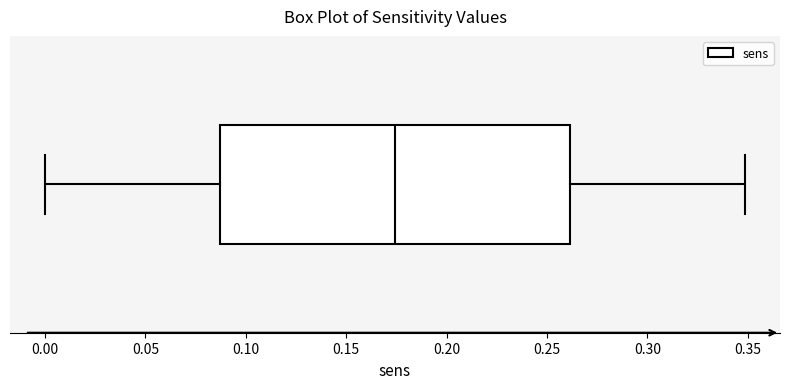

Read this box plot against the x-axis: the position of the median line, the range covered by the box, and the ends of both whiskers. The values are not printed on the chart, so give them approximately, as read against the axis.

median 0.175, box 0.085 to 0.260, whiskers 0.000 to 0.350